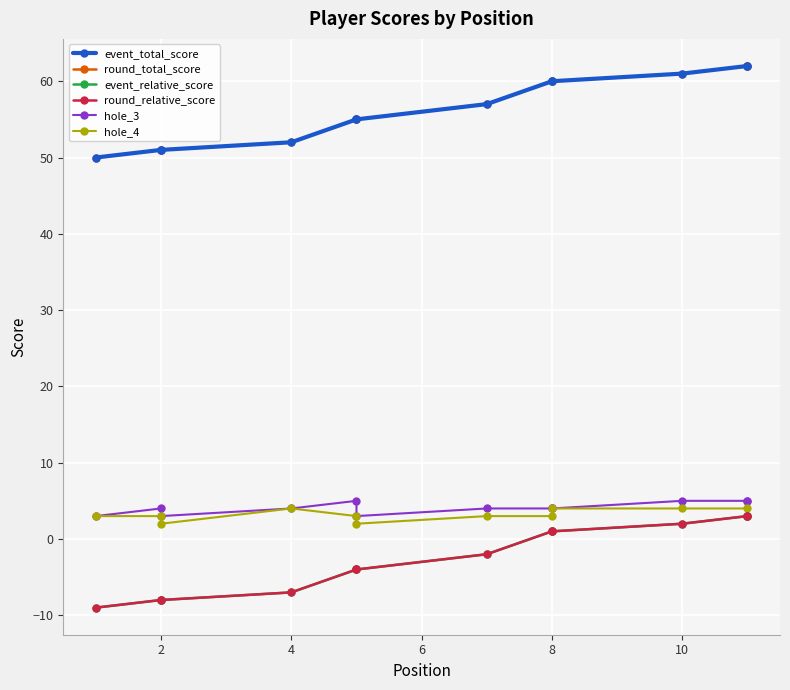

Is it true that round_relative_score equals 3 at 11?

True